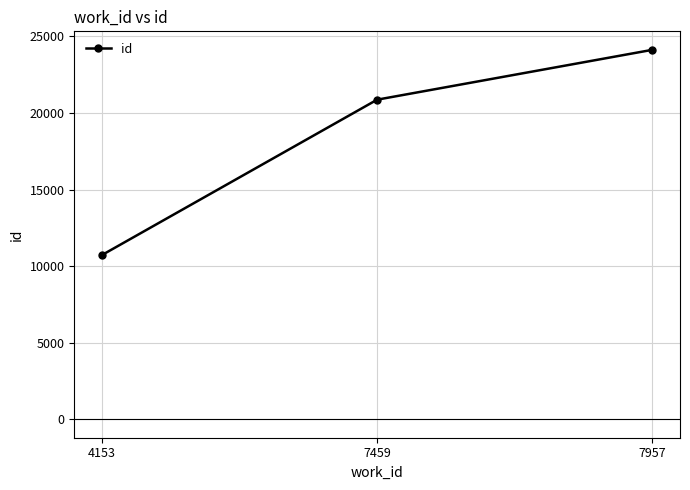

Which label corresponds to the smallest value in the chart?

4153